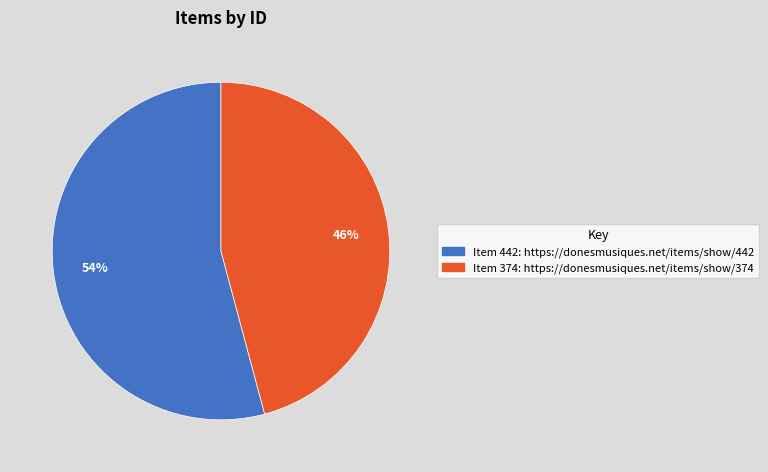

To the nearest percent, what is the difference between the largest and smallest slice percentages?

8%